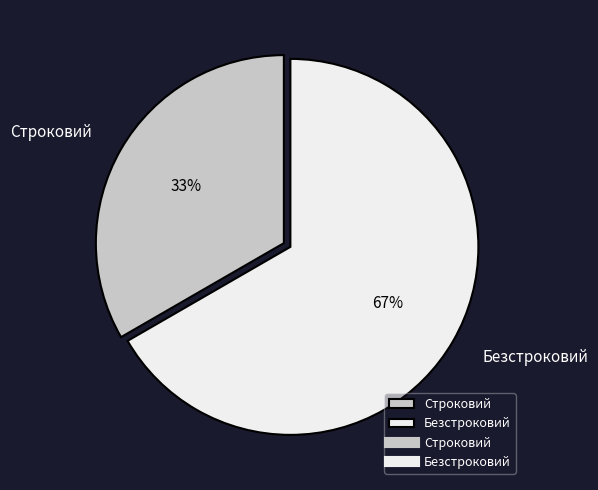

To the nearest percent, what is the average slice percentage?

50%